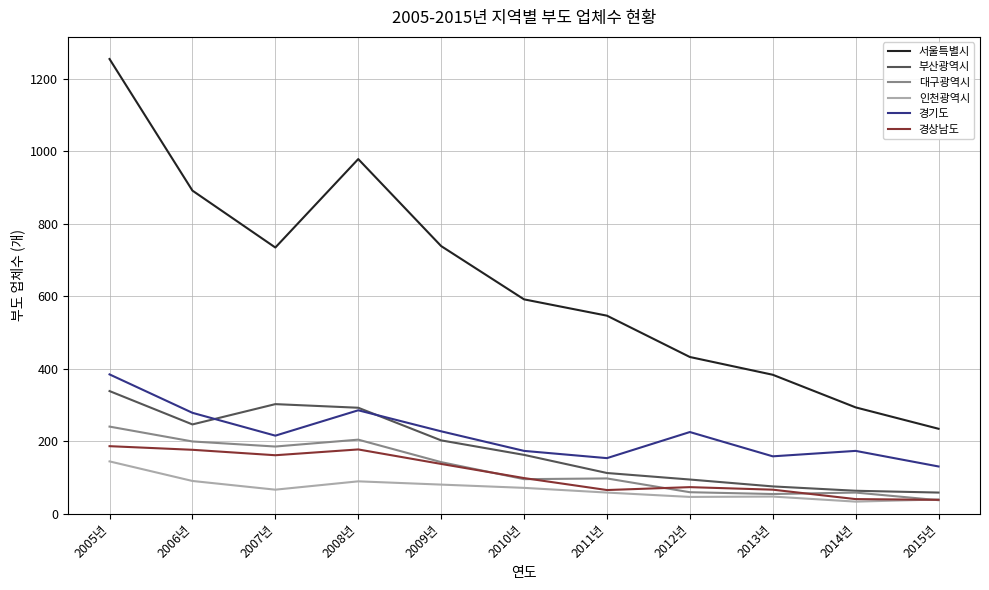

How many interior local valleys does the 경기도 series have?

3